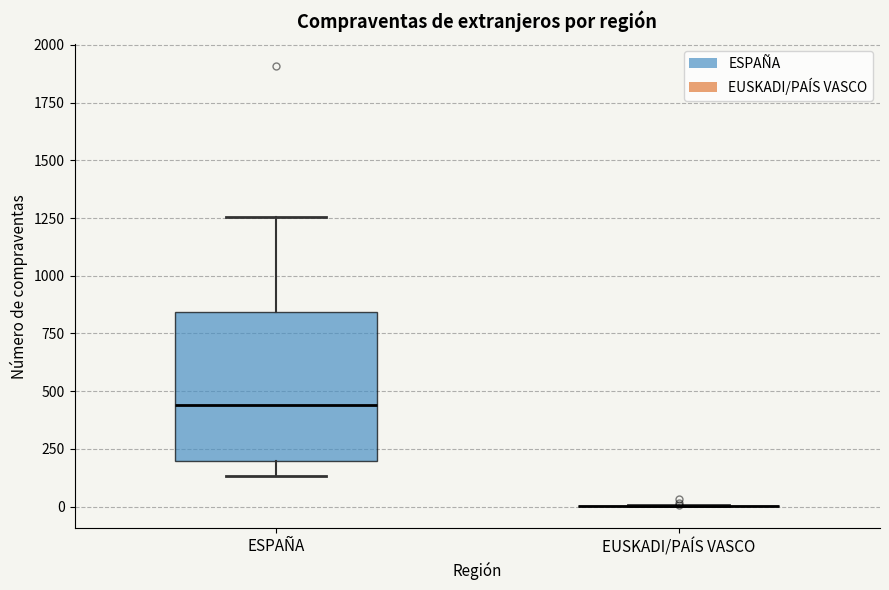

Comparing the boxes themselves (not the whiskers), which one is the tallest?

ESPAÑA